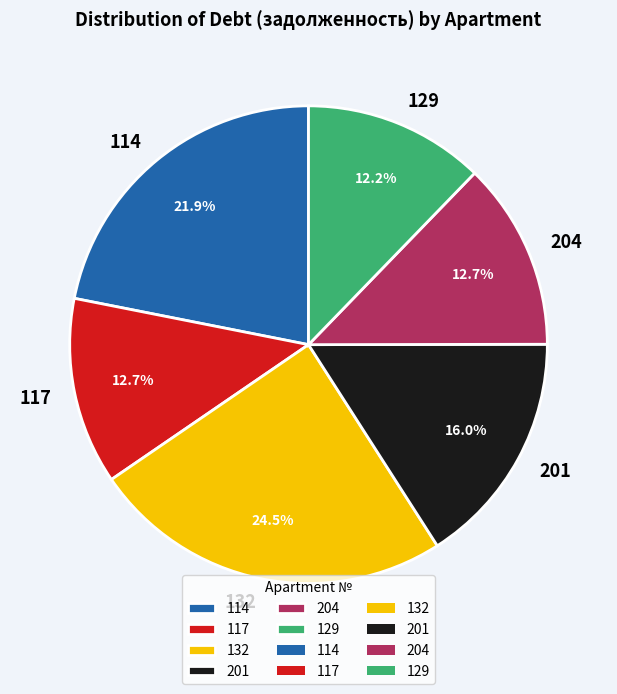

Do 201 and 114 together represent more than half of the pie?

No